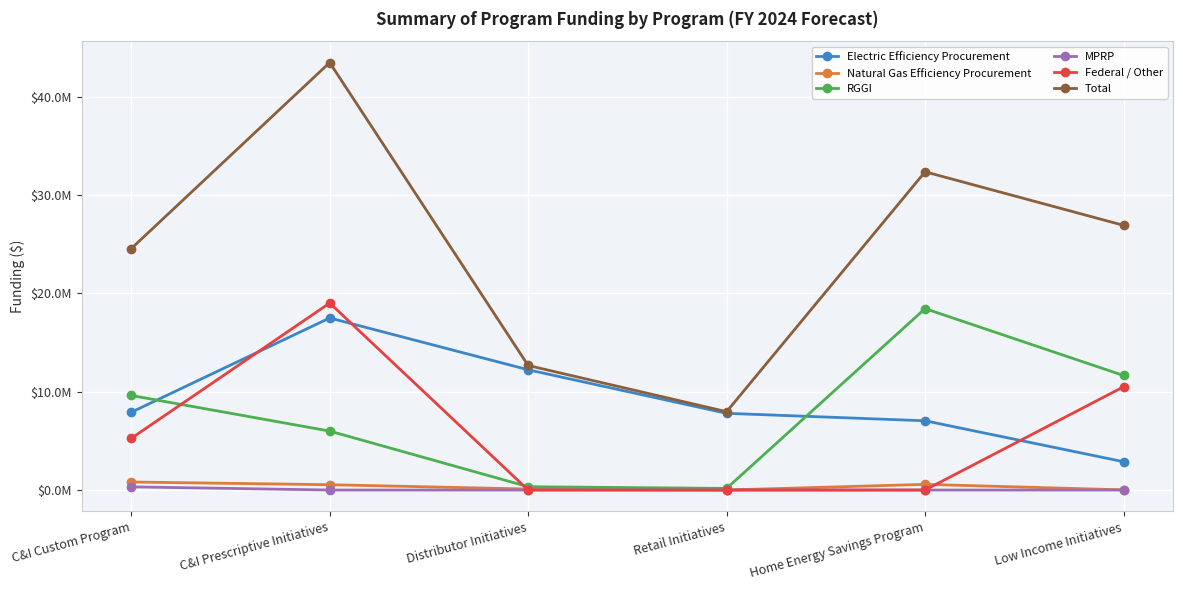

At which category does RGGI reach its first local peak?

Home Energy Savings Program